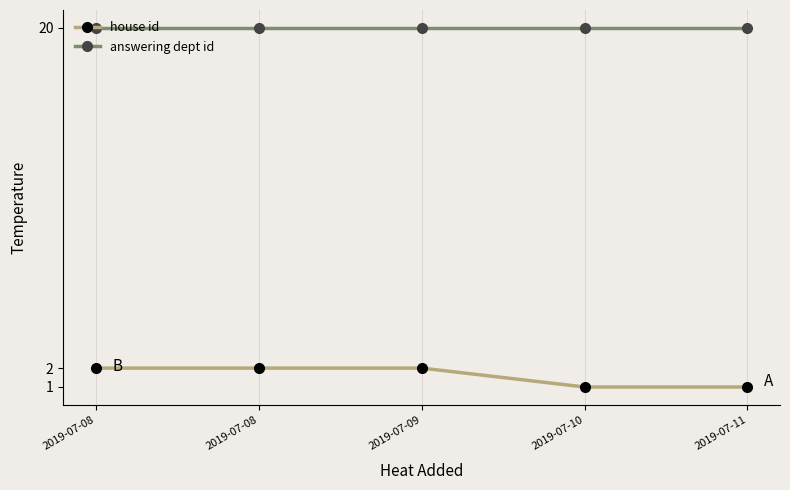

What is the approximate value of house id at 2019-07-09?

2